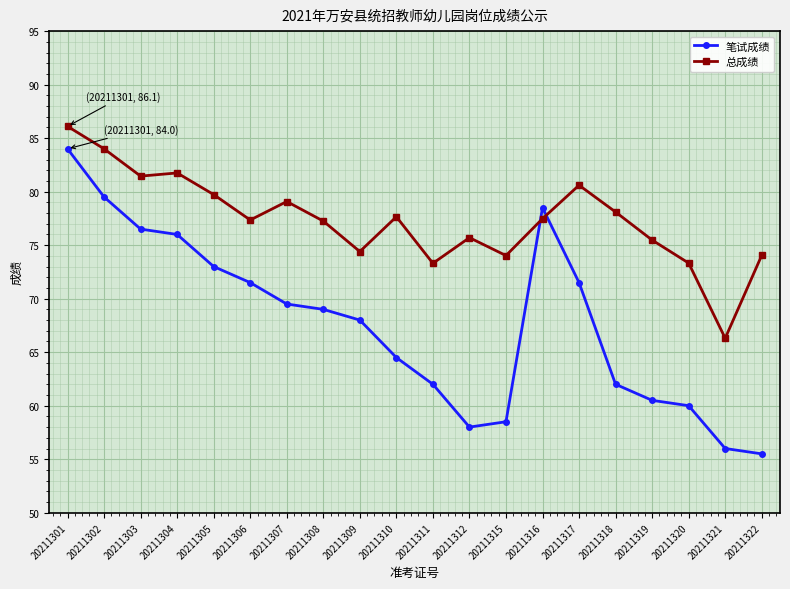

What is the average value of the 笔试成绩 series?

67.7